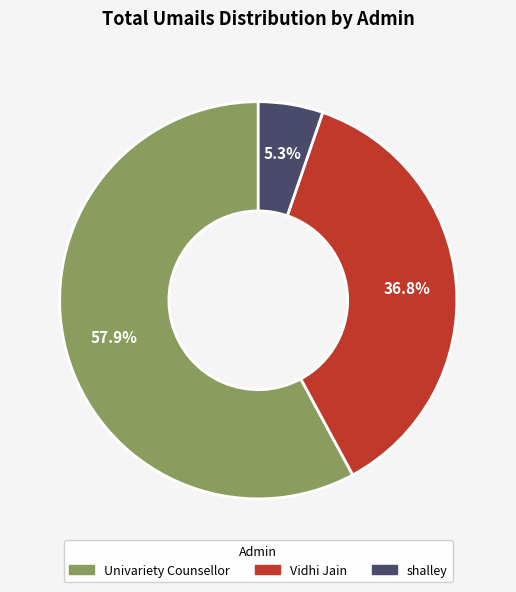

What is the largest slice in the pie chart?

Univariety Counsellor